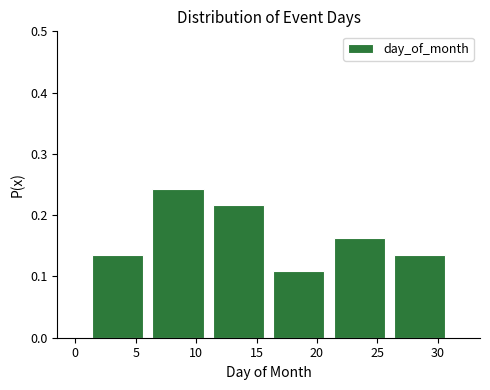

How tall is the bar that spans 21 to 26 on the x-axis? The values are not printed on the chart, so give them approximately, as read against the axis.

0.16